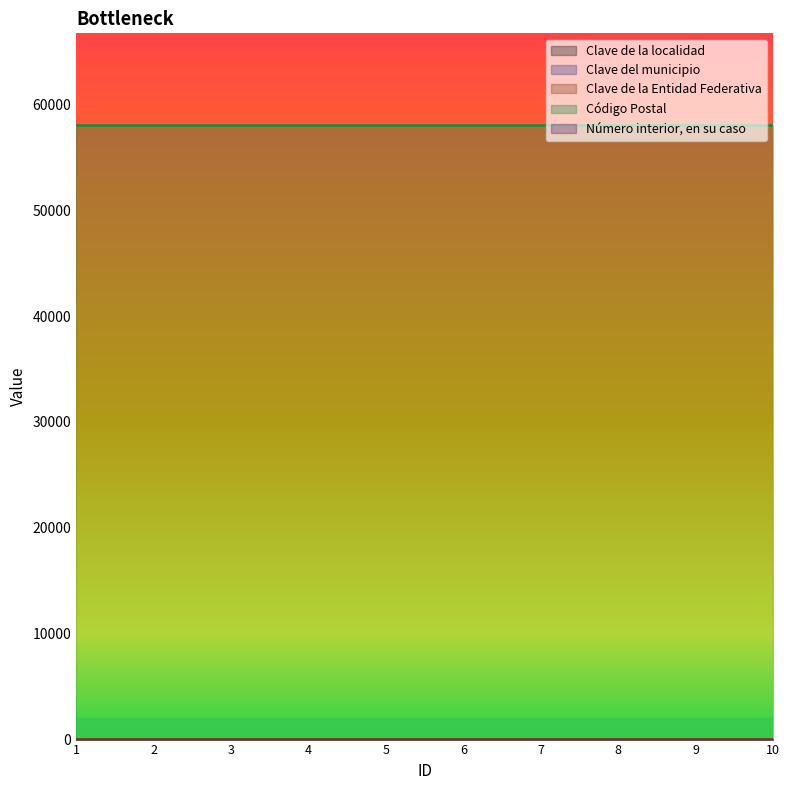

Is the value of Código Postal at 6 greater than the value of Clave de la localidad at 10?

Yes